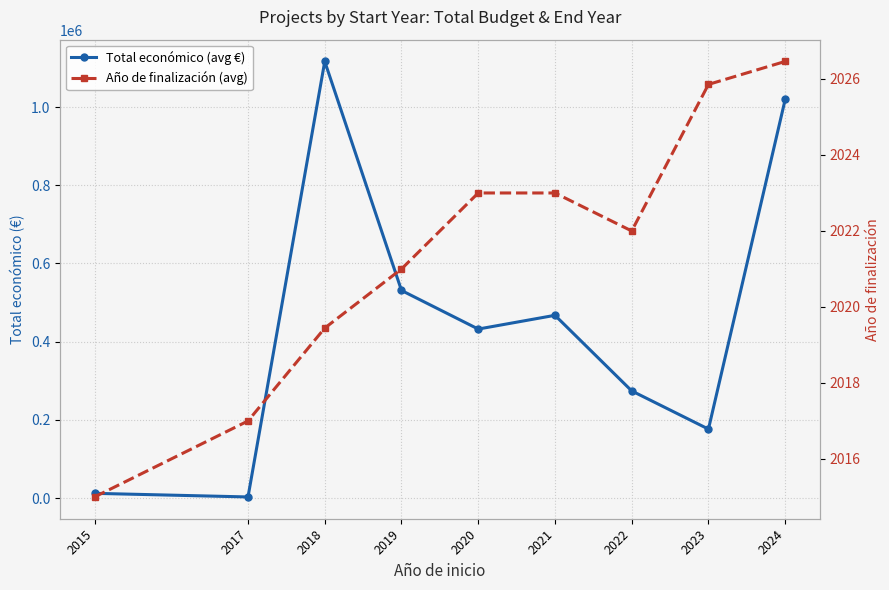

Where does the Año de finalización (avg) series first go above 2022?

2020